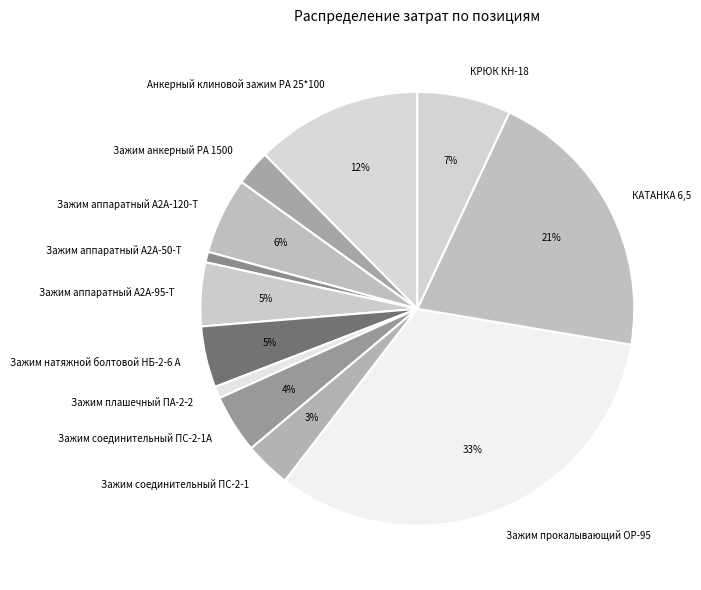

Which slice is the largest?

Зажим прокалывающий ОР-95